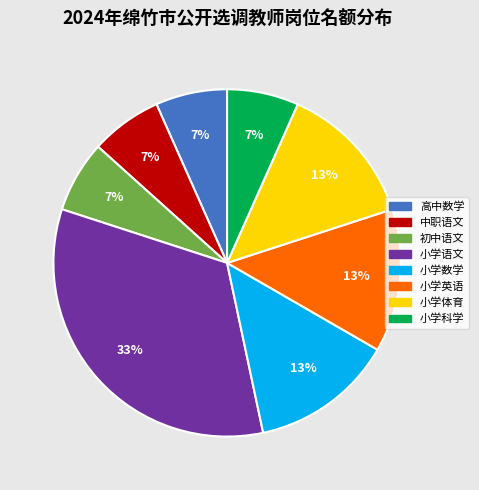

Between 小学数学 and 中职语文, which is larger?

小学数学